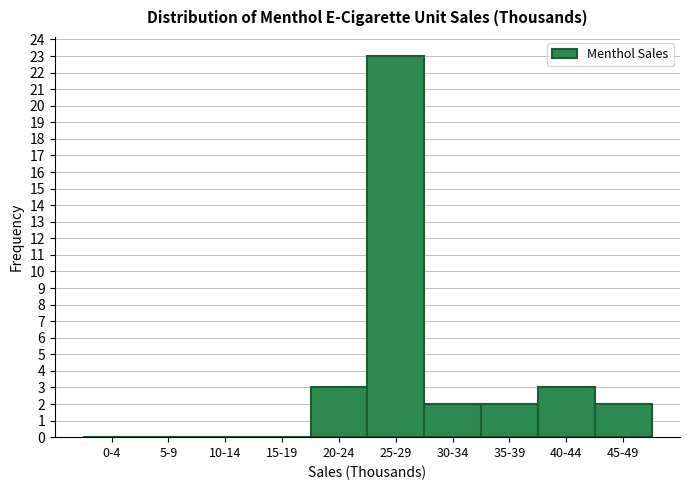

Reading left to right, list all the values displayed in this chart.

0-4=0	5-9=0	10-14=0	15-19=0	20-24=3	25-29=23	30-34=2	35-39=2	40-44=3	45-49=2